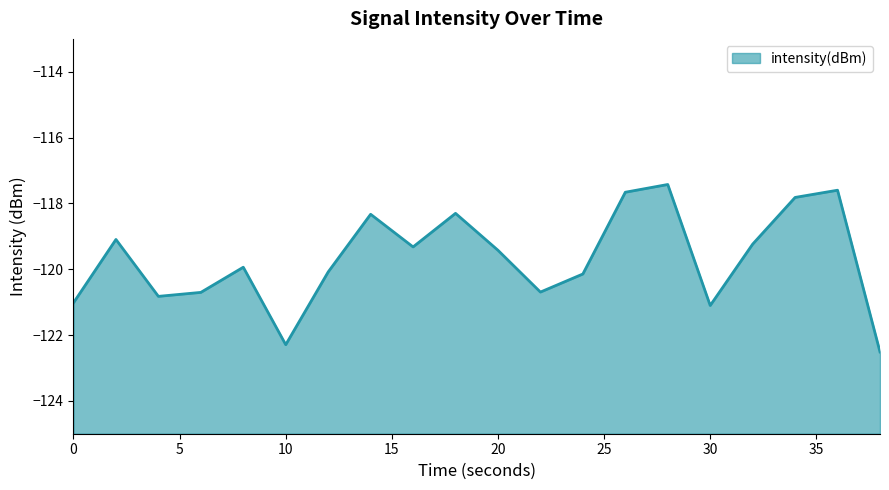

Read the value at 22.

-120.7